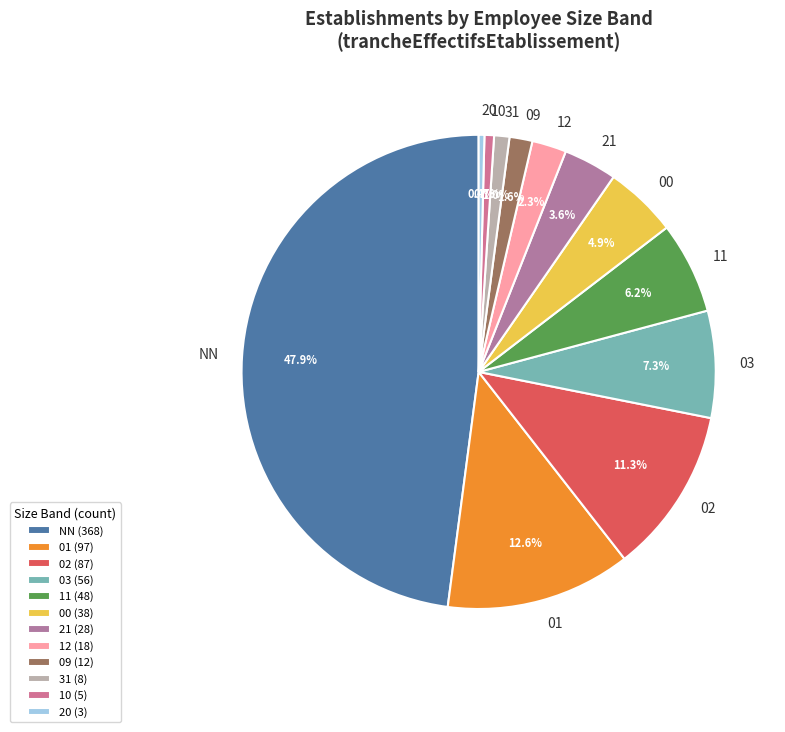

What percentage is the 00 slice, to the nearest percent?

5%